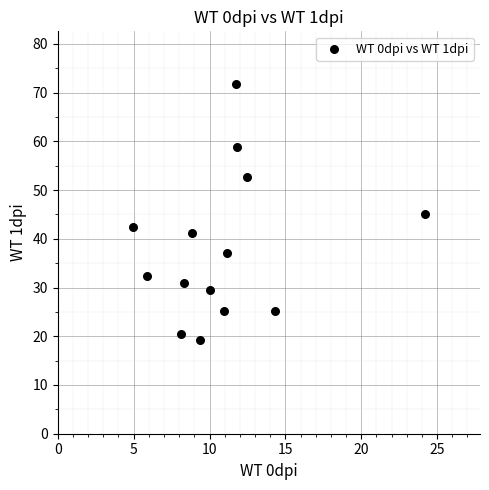

What is the range of X values (max minus min)?

19.2